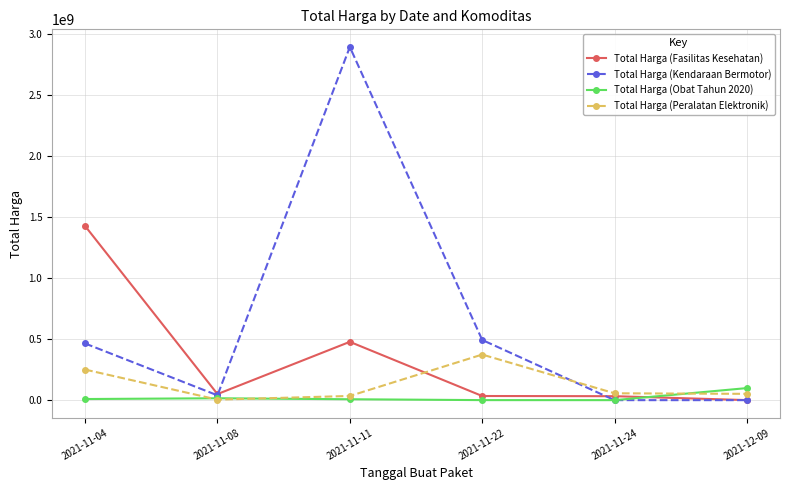

At which category is the sum across all series the highest?

2021-11-11